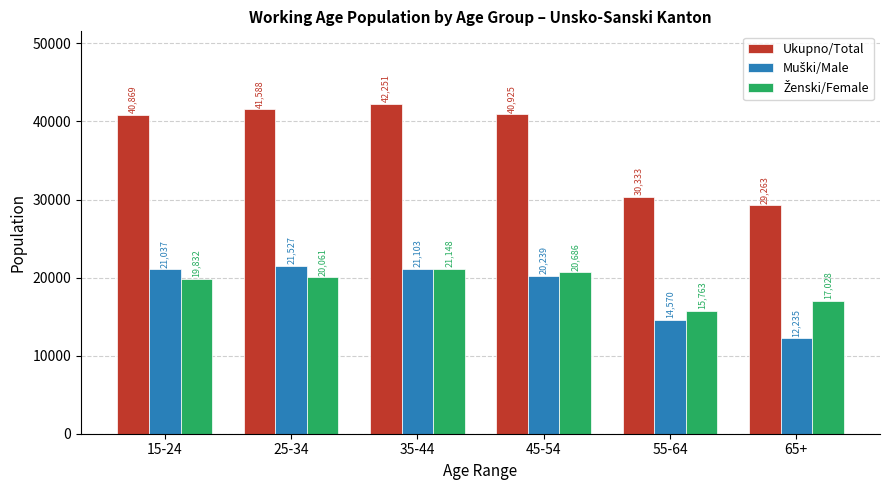

Which category has the highest value across all series?

35-44